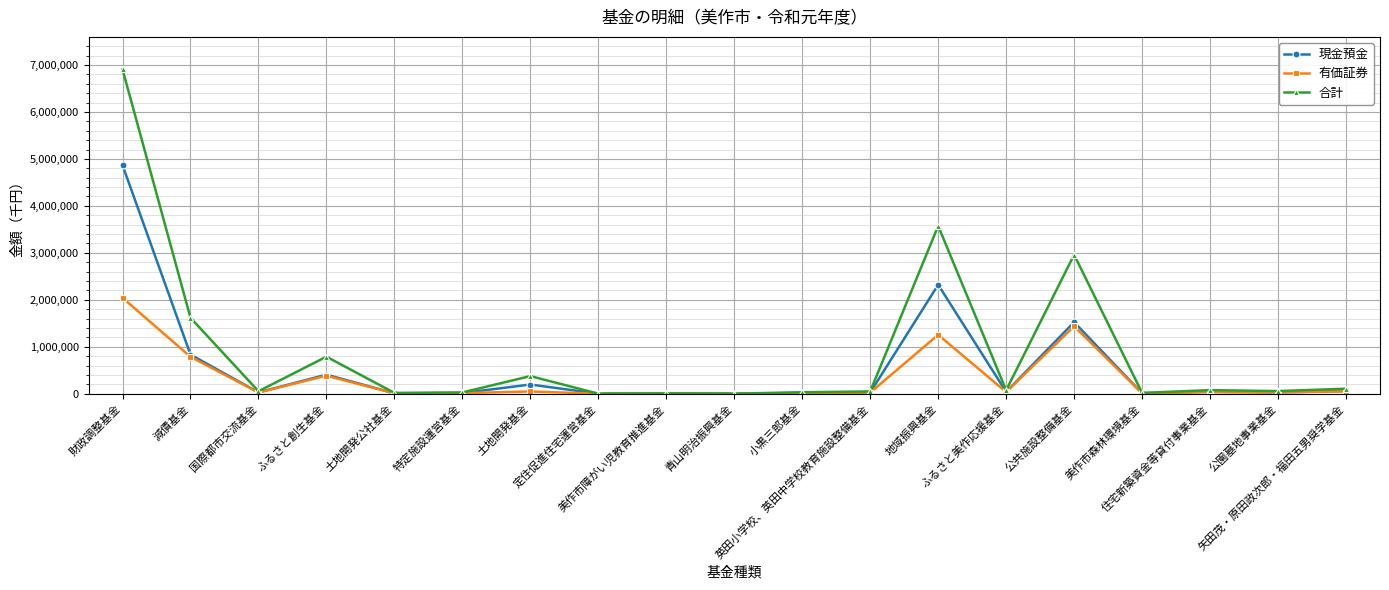

What value does the 現金預金 series have at 公園墓地事業基金?

28330